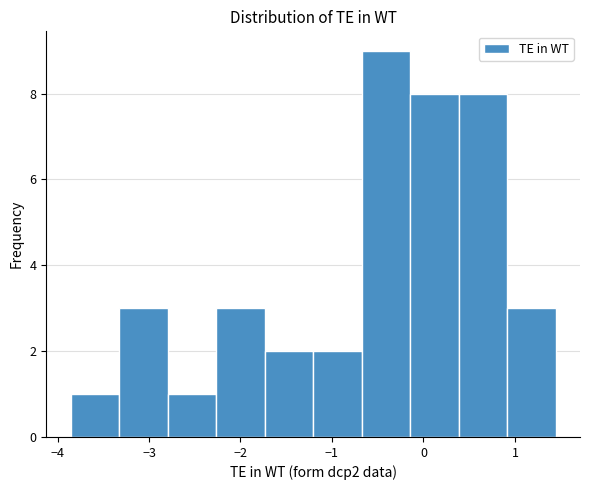

What is the height of the bar covering -2.3 to -1.7 on the x-axis? Neither the bar edges nor the heights are printed on the chart, so give them approximately, as read against the axes.

3